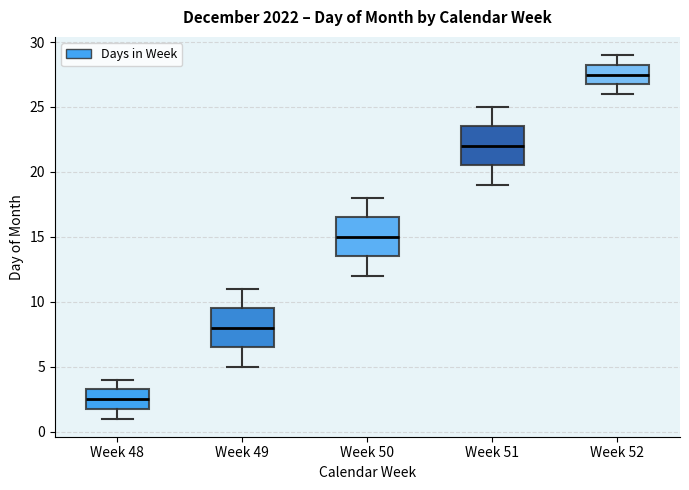

Reading left to right, transcribe this box plot: for each box, give where its median line is, the range the box spans, and where its two whiskers end, as read against the y-axis. The values are not printed on the chart, so give them approximately, as read against the axis.

Week 48: median 2.5, box 2.0 to 3.5, whiskers 1.0 to 4.0
Week 49: median 8.0, box 6.5 to 9.5, whiskers 5.0 to 11.0
Week 50: median 15.0, box 13.5 to 16.5, whiskers 12.0 to 18.0
Week 51: median 22.0, box 20.5 to 23.5, whiskers 19.0 to 25.0
Week 52: median 27.5, box 27.0 to 28.5, whiskers 26.0 to 29.0